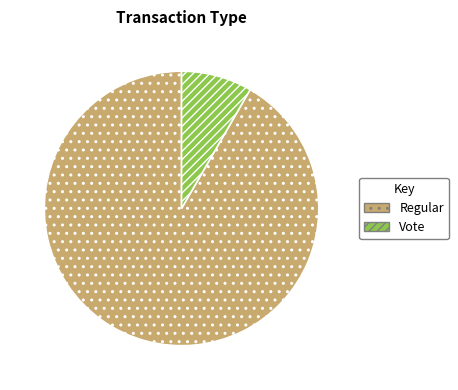

Rank the categories by value from highest to lowest.

Regular, Vote